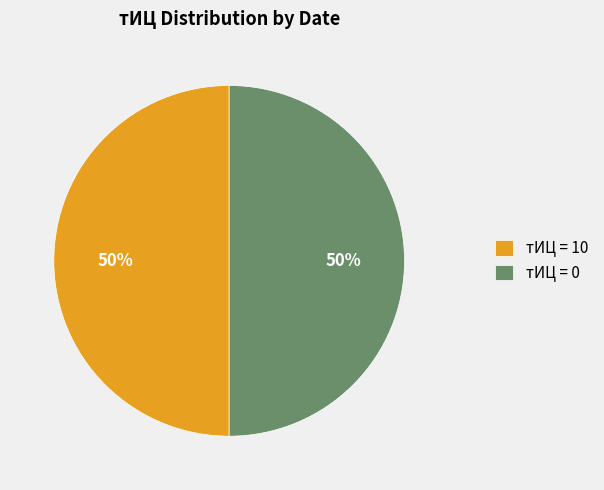

Combined, do тИЦ = 10 and тИЦ = 0 account for over 50%?

Yes